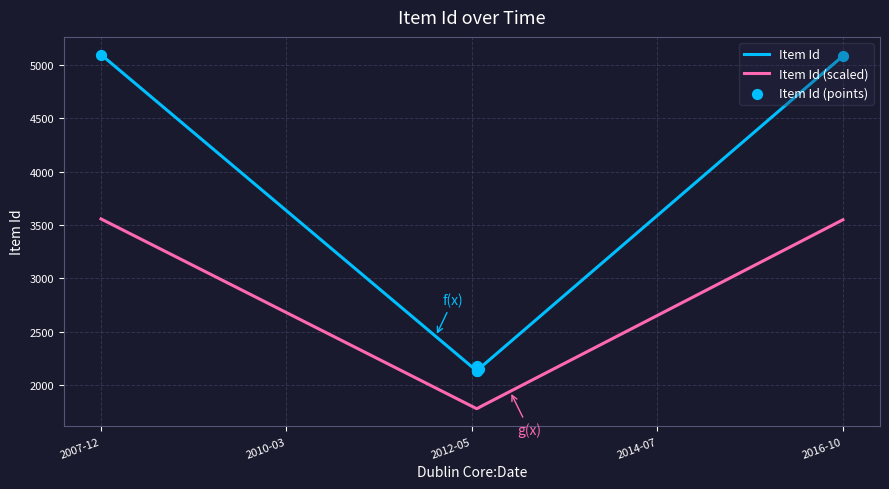

Which has a higher value, 6/5/2012 or 10/04/2016?

10/04/2016